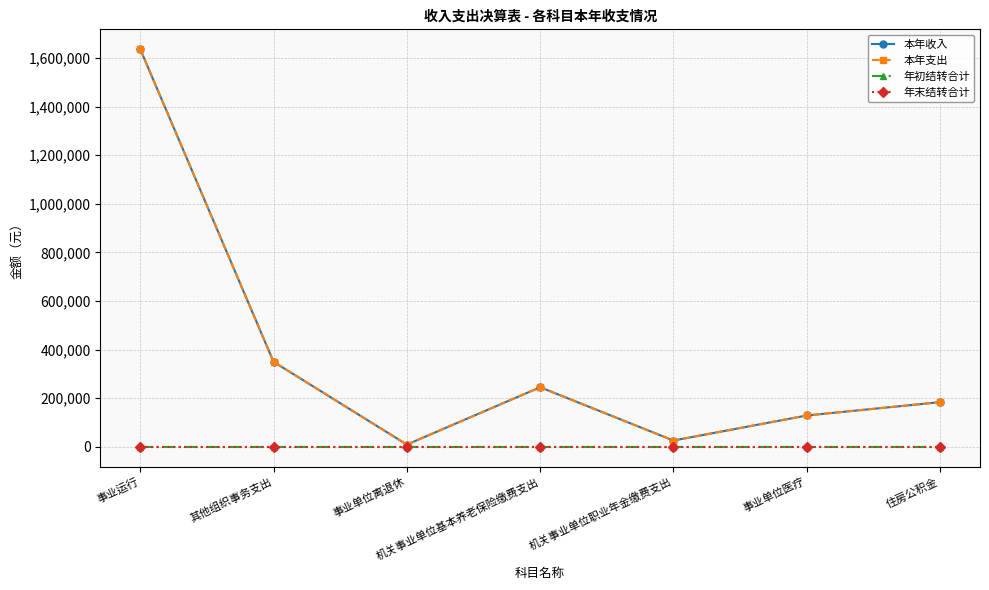

Does the chart have visible grid lines?

Yes